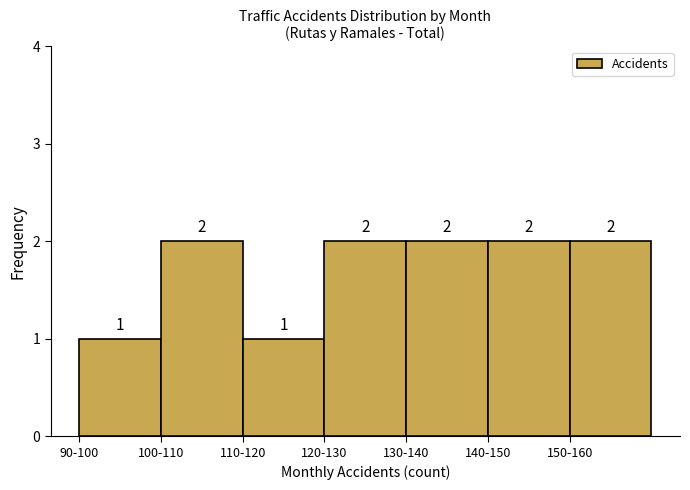

Reading right to left, extract all data points from this chart.

2	2	2	2	1	2	1